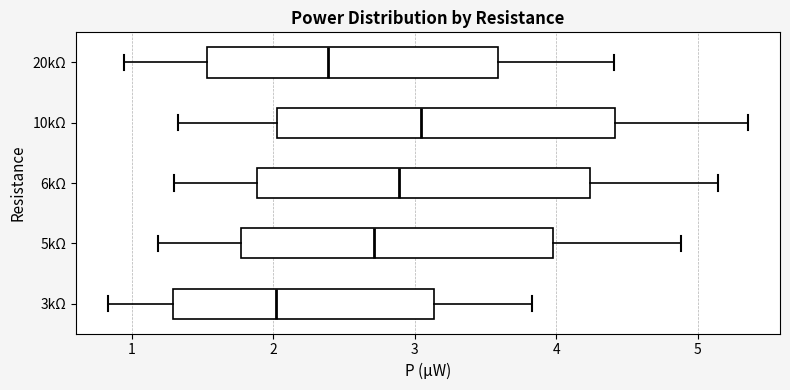

Reading bottom to top, read every box against the x-axis: the position of its median line, the range the box covers, and the ends of its whiskers. The values are not printed on the chart, so give them approximately, as read against the axis.

3kΩ: median 2.0, box 1.3 to 3.1, whiskers 0.8 to 3.8
5kΩ: median 2.7, box 1.8 to 4.0, whiskers 1.2 to 4.9
6kΩ: median 2.9, box 1.9 to 4.2, whiskers 1.3 to 5.1
10kΩ: median 3.0, box 2.0 to 4.4, whiskers 1.3 to 5.4
20kΩ: median 2.4, box 1.5 to 3.6, whiskers 0.9 to 4.4